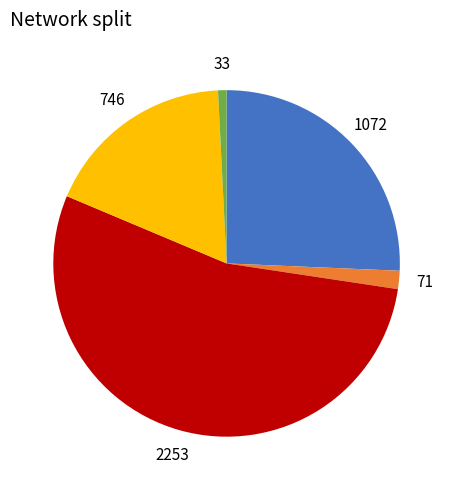

Is there any slice that represents more than half of the pie?

Yes